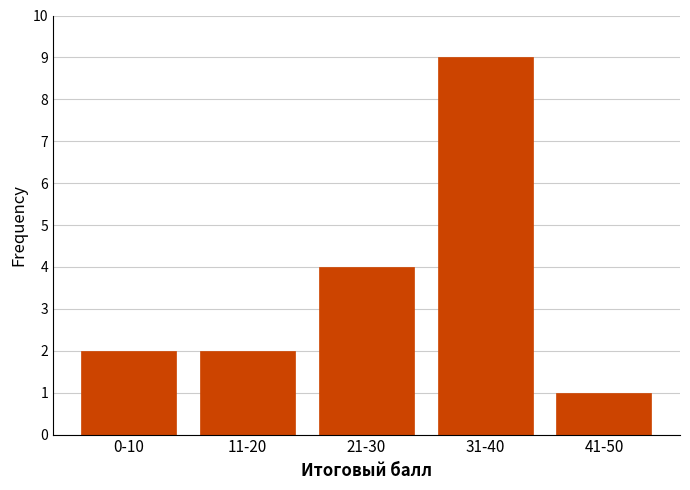

Reading right to left, extract all data points from this chart.

1	9	4	2	2